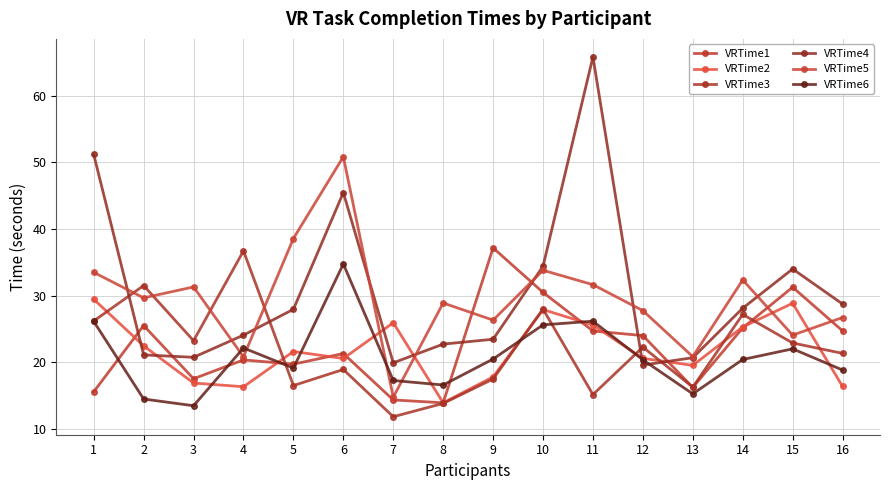

How many lines are shown in the chart?

6